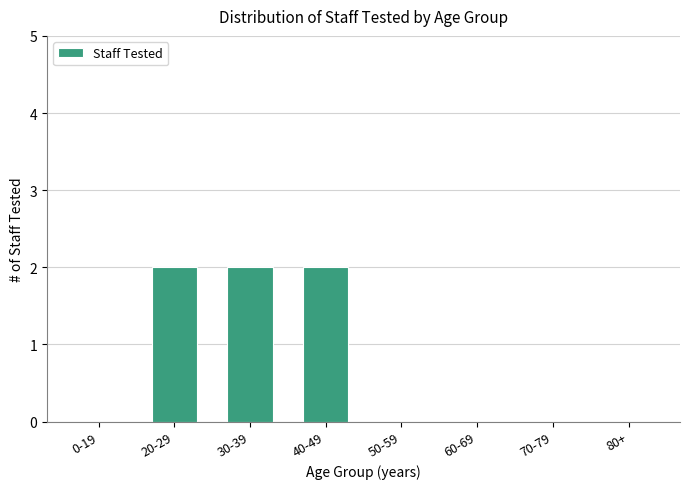

Reading left to right, extract all data points from this chart.

0-19=0	20-29=2	30-39=2	40-49=2	50-59=0	60-69=0	70-79=0	80+=0